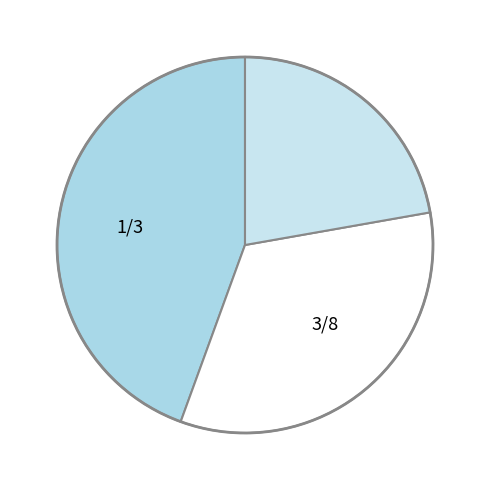

How many segments does this pie chart have?

3